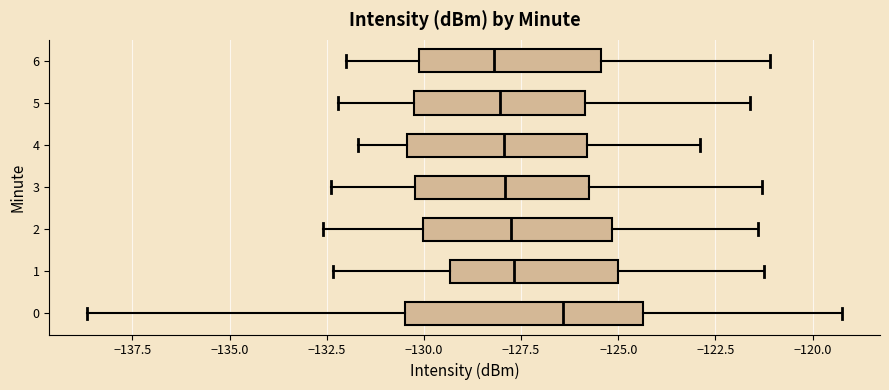

Which box's median line is the furthest to the right?

0